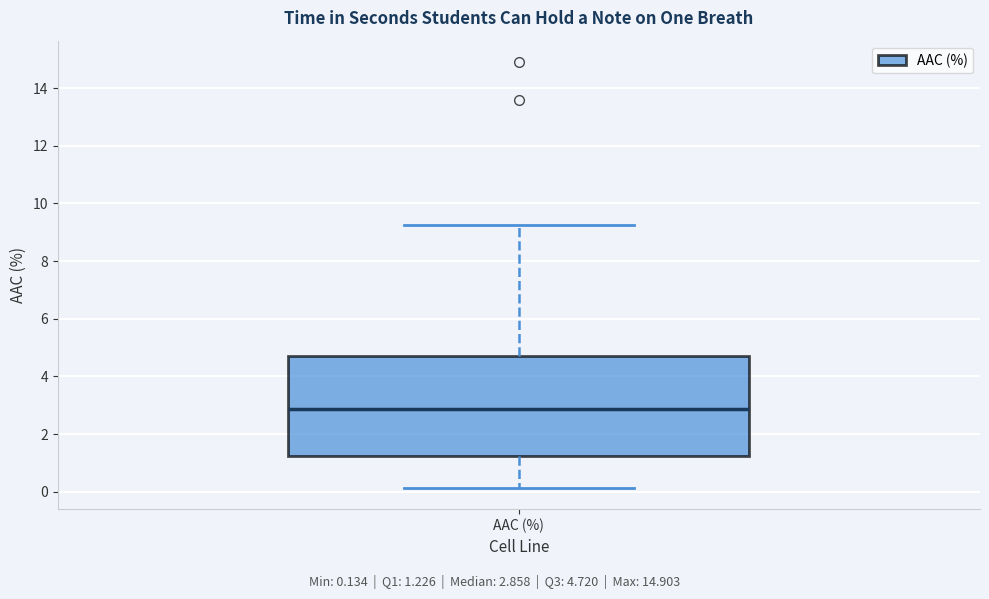

Transcribe this box plot: give where the median line is, the range the box spans, and where the two whiskers end, as read against the y-axis. The values are not printed on the chart, so give them approximately, as read against the axis.

median 2.8, box 1.2 to 4.8, whiskers 0.2 to 9.2